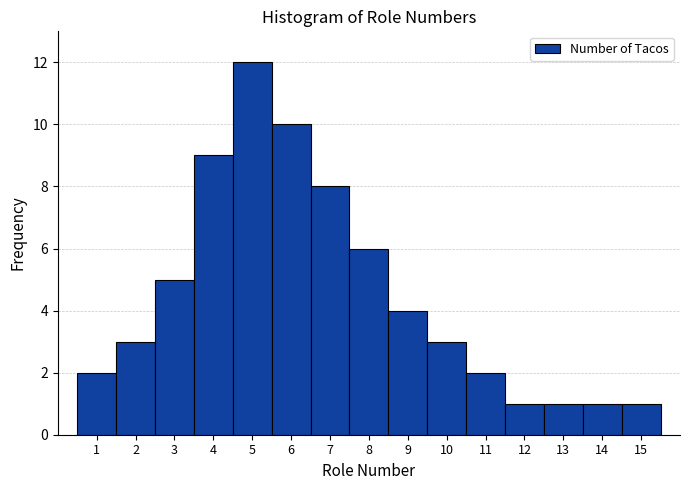

What is the height of the bar covering 13.5 to 14.5 on the x-axis? The values are not printed on the chart, so give them approximately, as read against the axis.

1